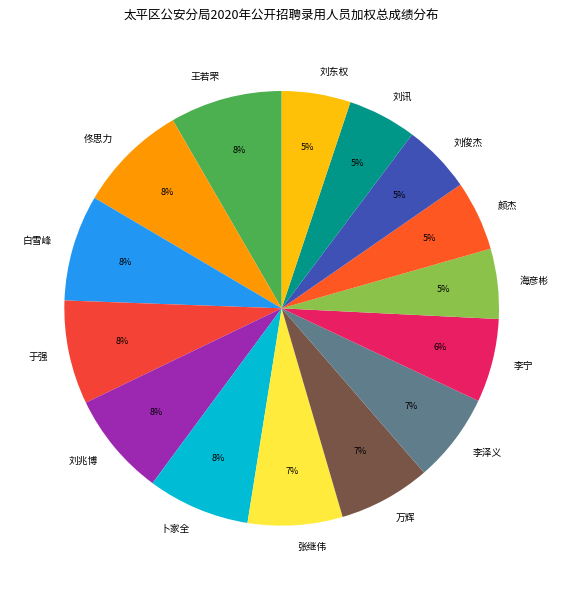

The 李宁 slice represents 6% of the pie. True or false?

True